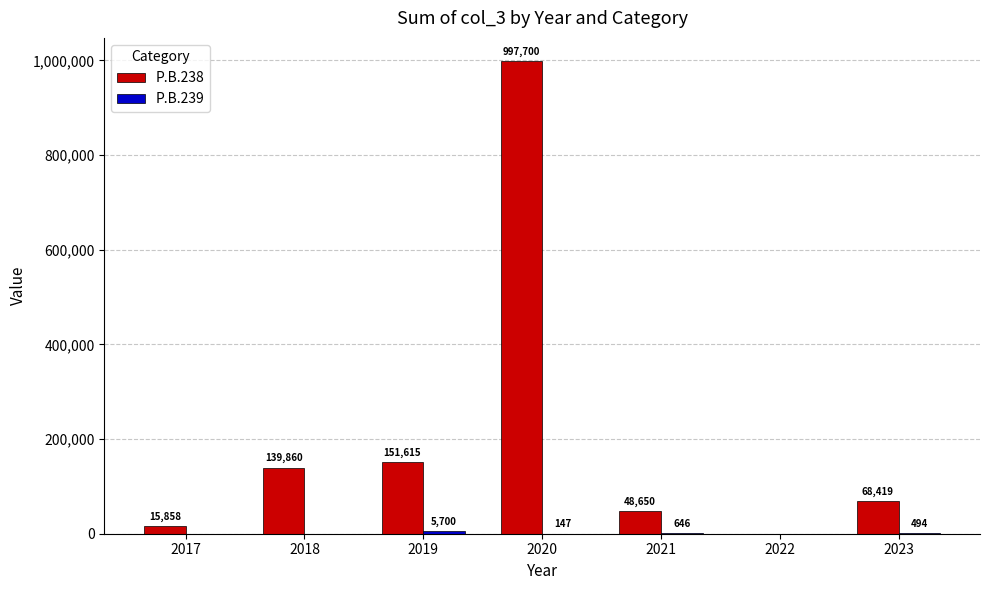

What is the greatest value displayed?

997700.6